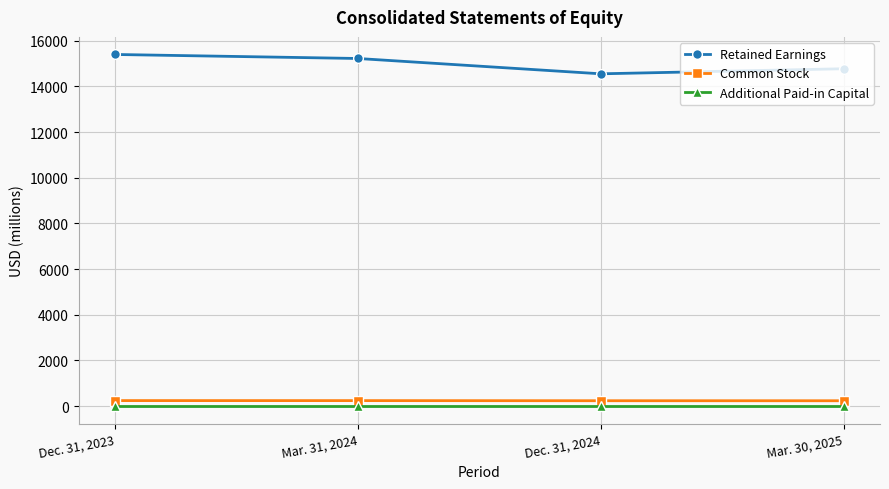

What is the difference between the highest and lowest values at Mar. 31, 2024?

15222